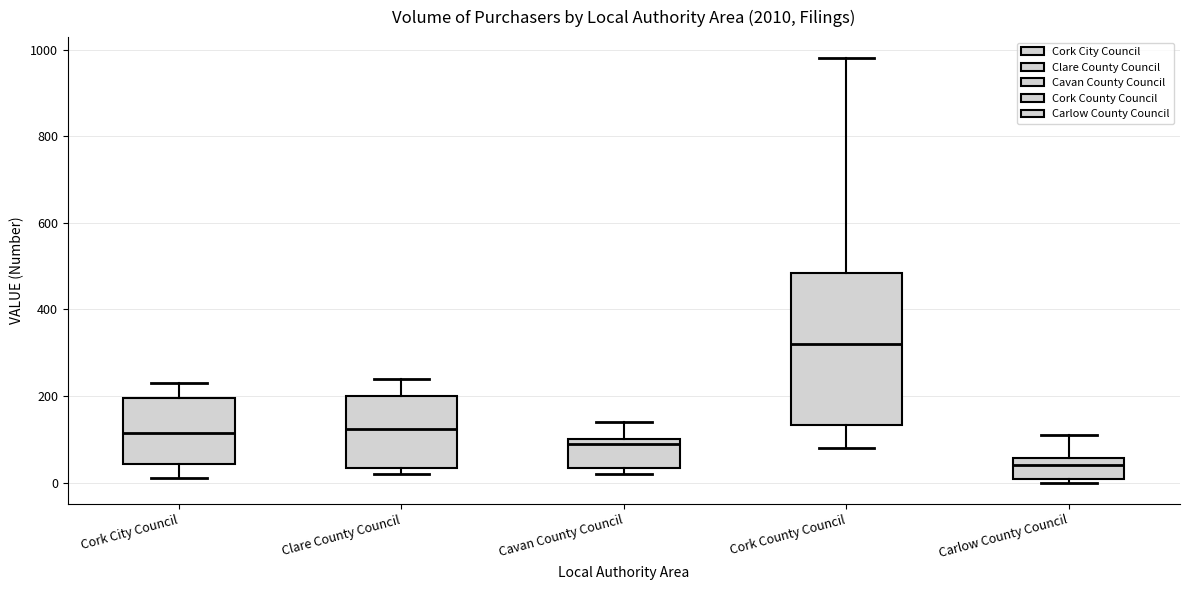

Comparing the boxes themselves (not the whiskers), which one is the tallest?

Cork County Council